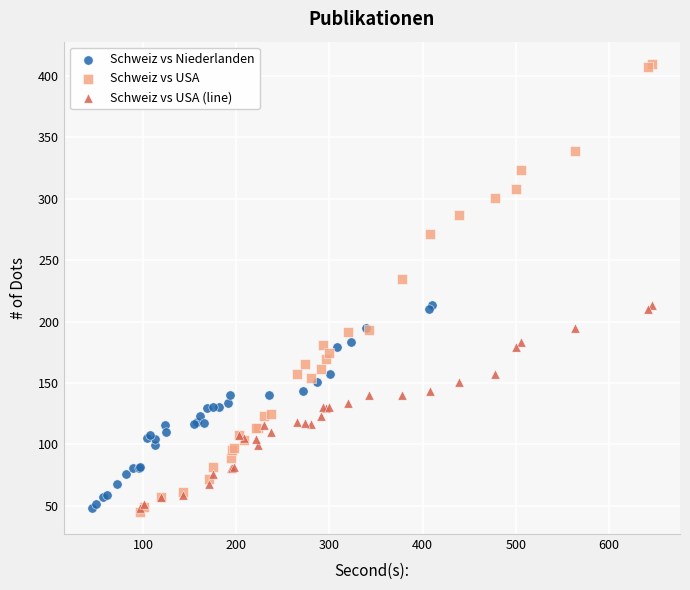

Which series has the widest spread of Y values?

Schweiz vs USA